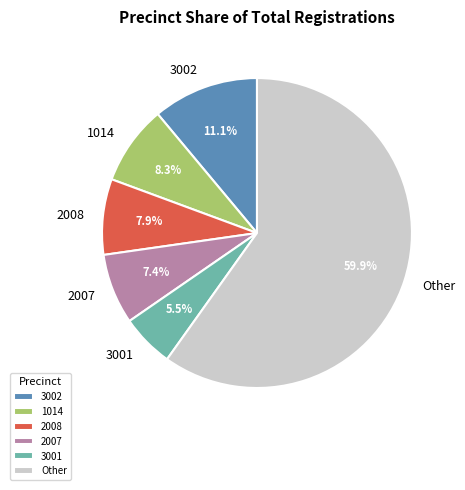

Is there a majority slice in this chart?

Yes